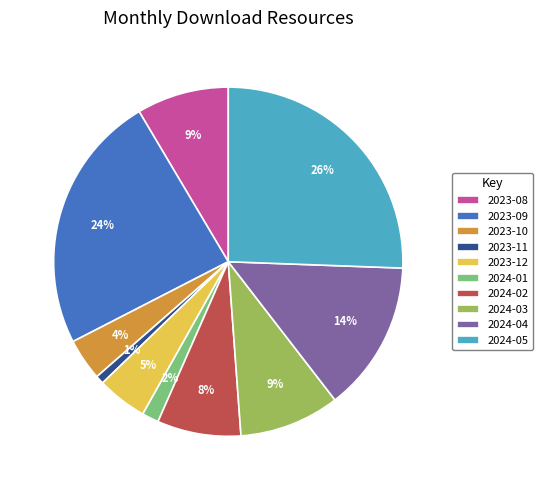

How many segments does this pie chart have?

10